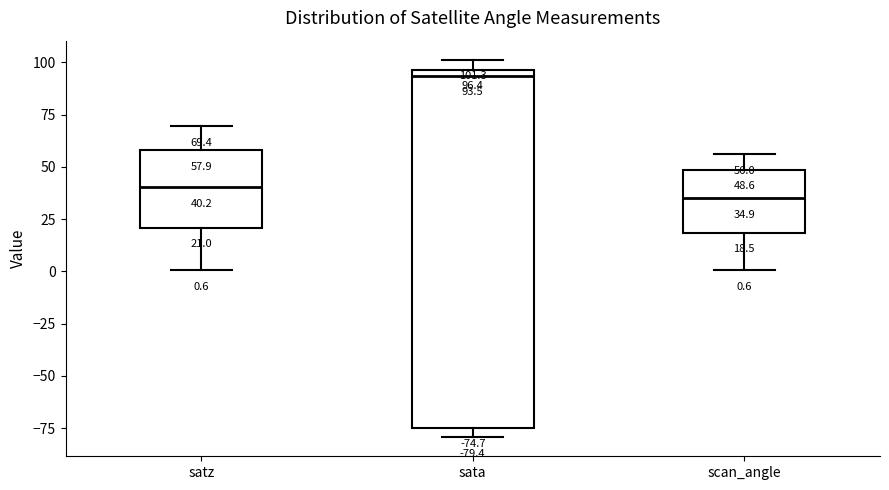

Comparing the boxes themselves (not the whiskers), which one is the tallest?

sata